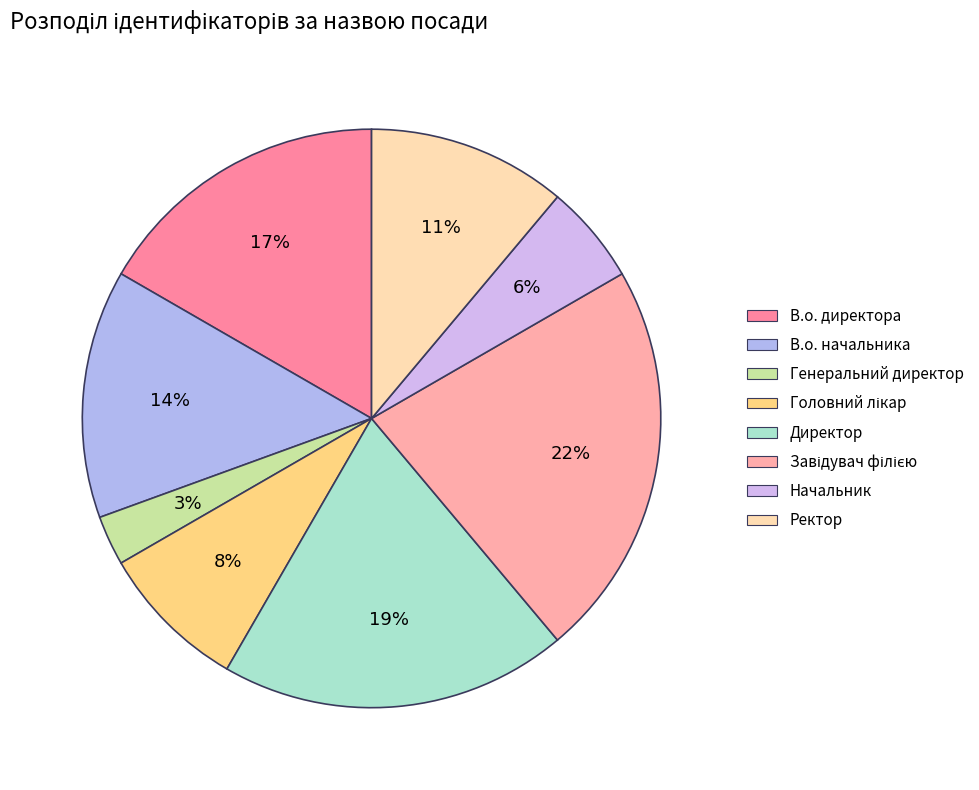

Is it true that В.о. директора is 30% of the pie?

False